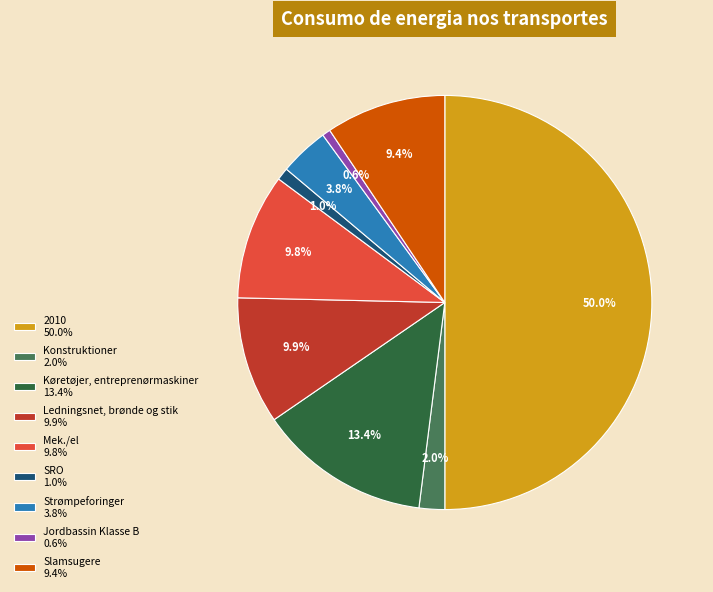

What is the ratio of the value at Køretøjer, entreprenørmaskiner 13.4% to the value at 2010 50.0%?

0.3